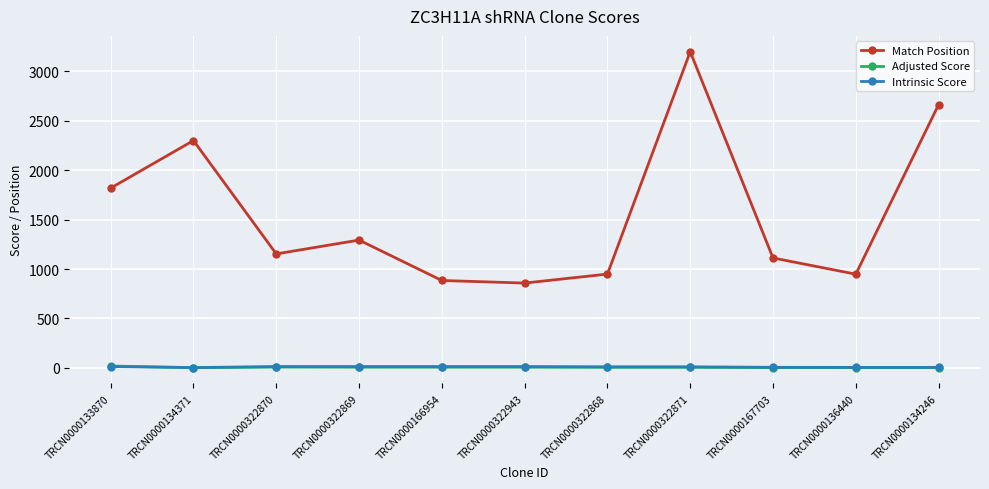

At which label does Intrinsic Score first exceed 10?

TRCN0000133870